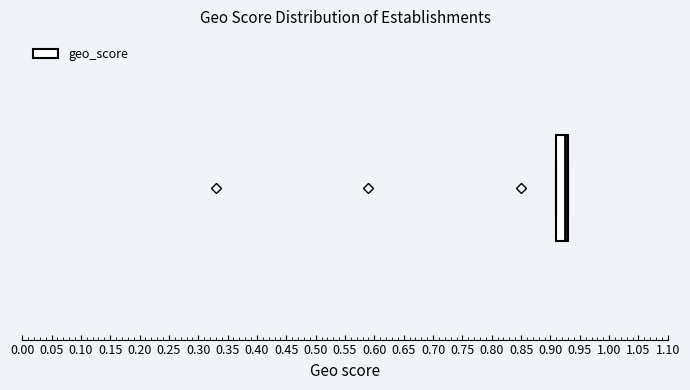

Transcribe this box plot: give where the median line is, the range the box spans, and where the two whiskers end, as read against the x-axis. The values are not printed on the chart, so give them approximately, as read against the axis.

median 0.925, box 0.910 to 0.930, whiskers 0.910 to 0.930